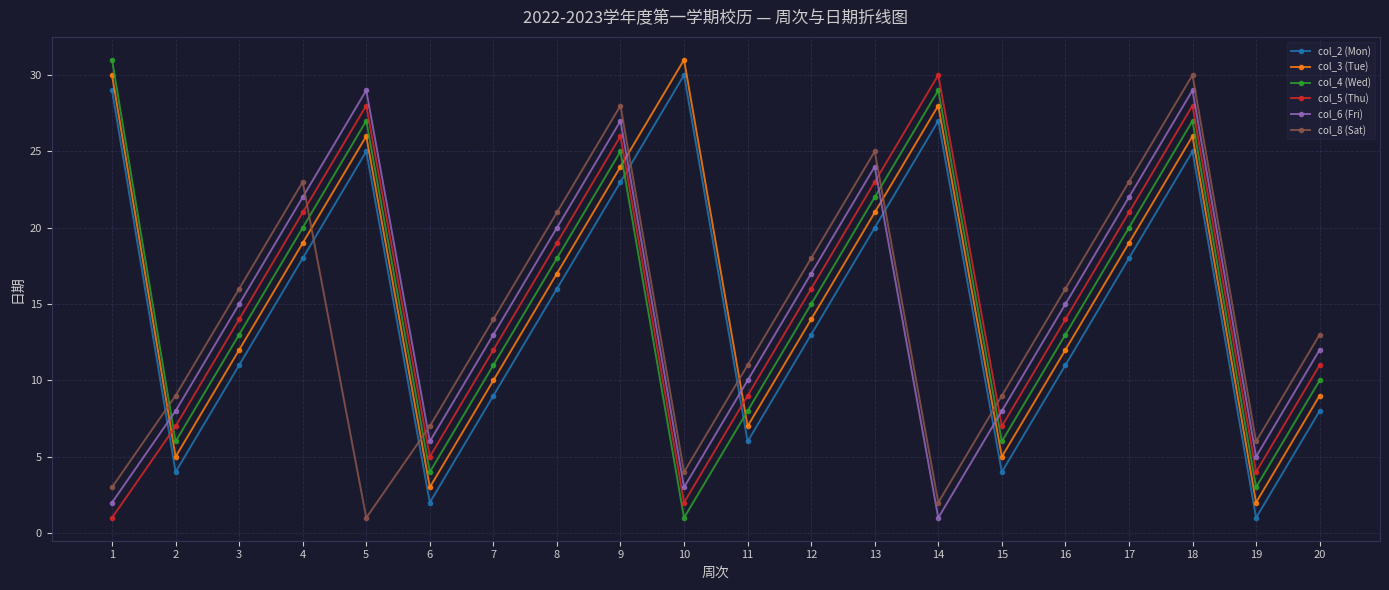

Reading left to right, what are all the values shown in this chart?

col_2 (Mon): 29	4	11	18	25	2	9	16	23	30	6	13	20	27	4	11	18	25	1	8
col_3 (Tue): 30	5	12	19	26	3	10	17	24	31	7	14	21	28	5	12	19	26	2	9
col_4 (Wed): 31	6	13	20	27	4	11	18	25	1	8	15	22	29	6	13	20	27	3	10
col_5 (Thu): 1	7	14	21	28	5	12	19	26	2	9	16	23	30	7	14	21	28	4	11
col_6 (Fri): 2	8	15	22	29	6	13	20	27	3	10	17	24	1	8	15	22	29	5	12
col_8 (Sat): 3	9	16	23	1	7	14	21	28	4	11	18	25	2	9	16	23	30	6	13